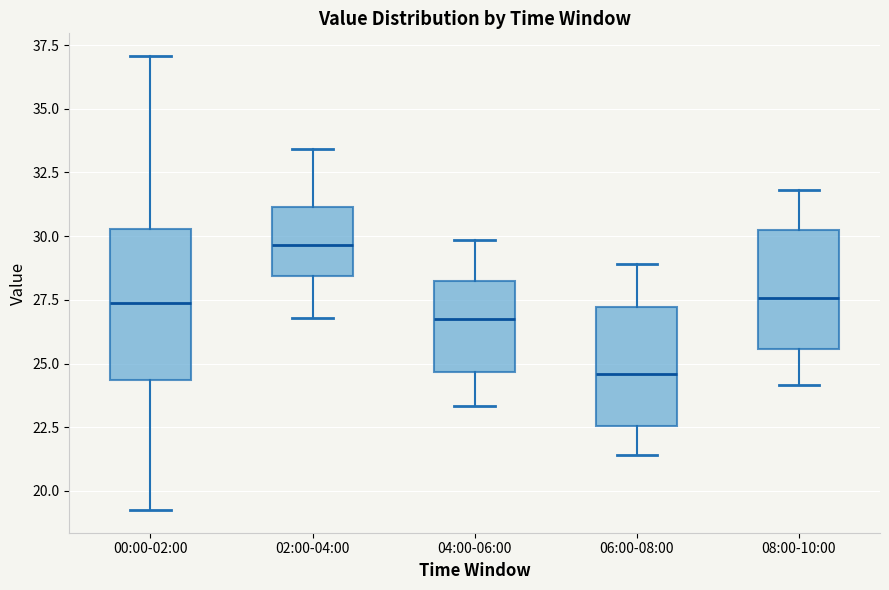

Which box is the tallest, from its lower edge to its upper edge?

00:00-02:00